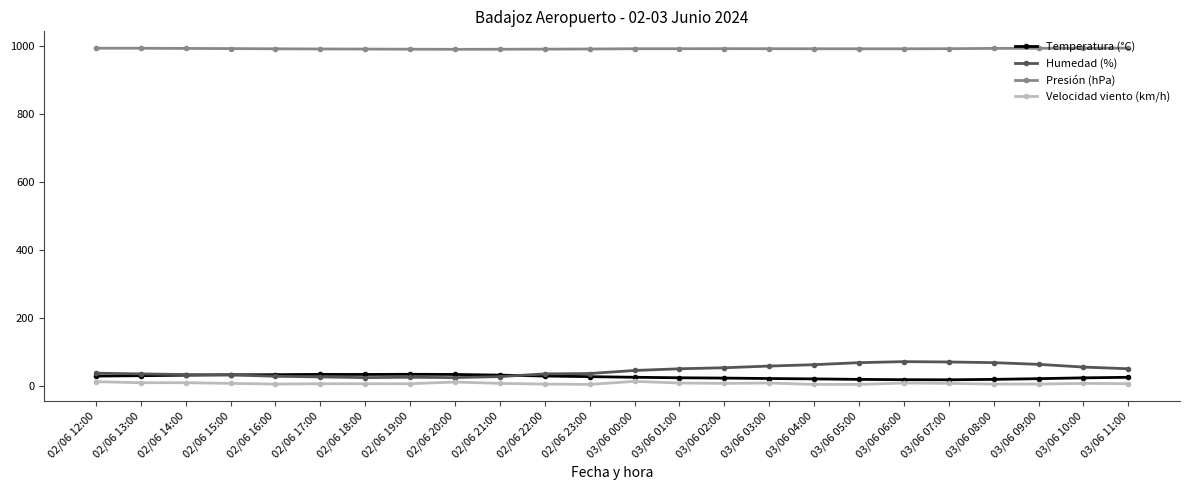

True or false: Velocidad viento (km/h) and Presión (hPa) intersect in this chart.

False